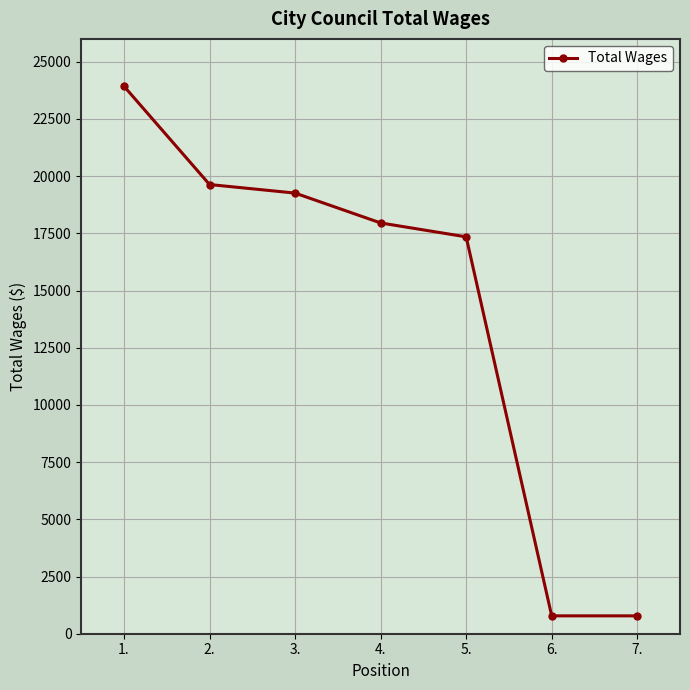

Reading right to left, transcribe all the data shown in this chart.

7.=781	6.=781	5.=17347	4.=17955	3.=19260	2.=19634	1.=23929